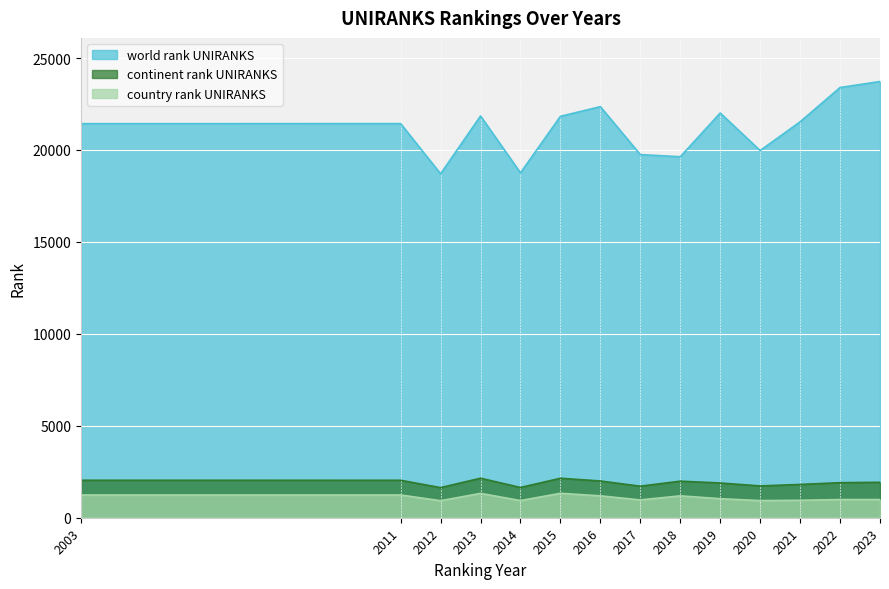

The value of country rank UNIRANKS at 2003 is 1237. True or false?

True